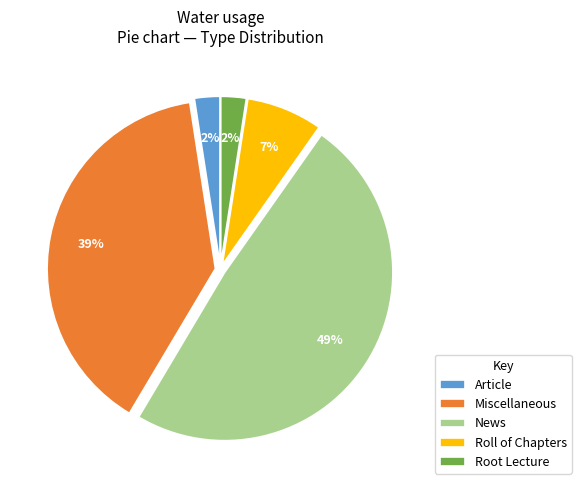

Count the number of slices in the pie.

5